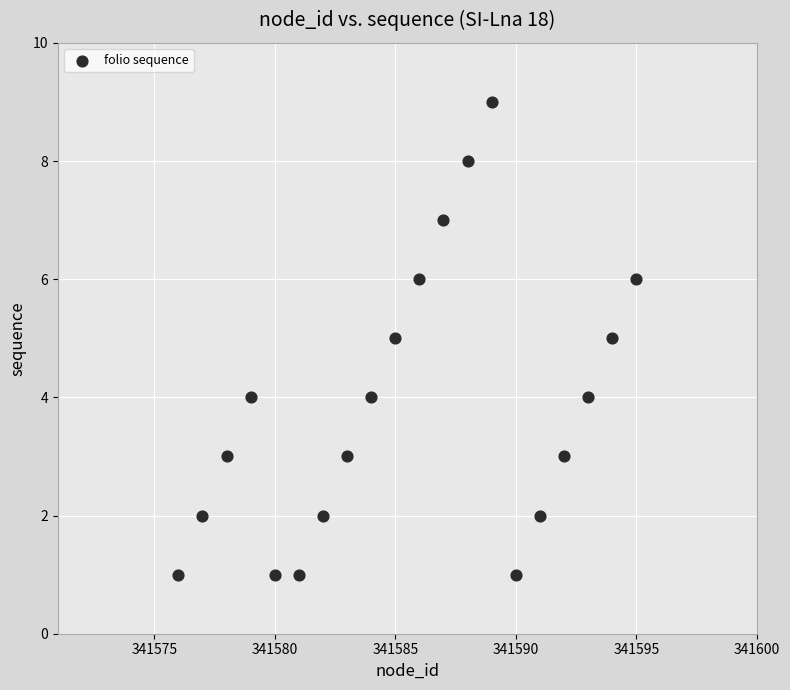

What is the range of Y values (max minus min)?

8